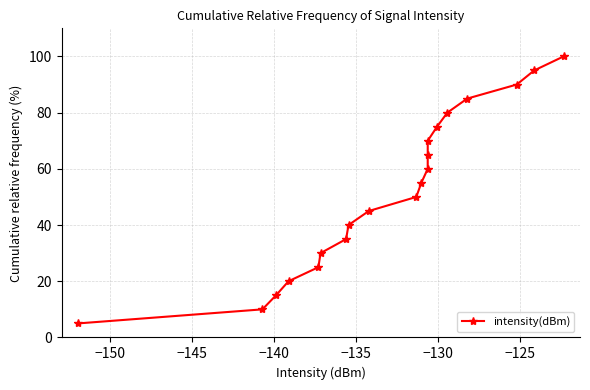

What is the average value?

52.5